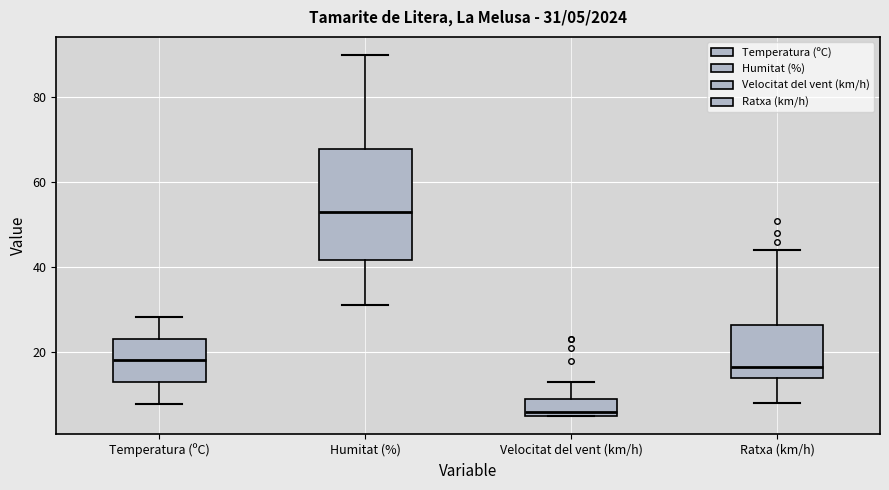

Which box's median line is the highest?

Humitat (%)